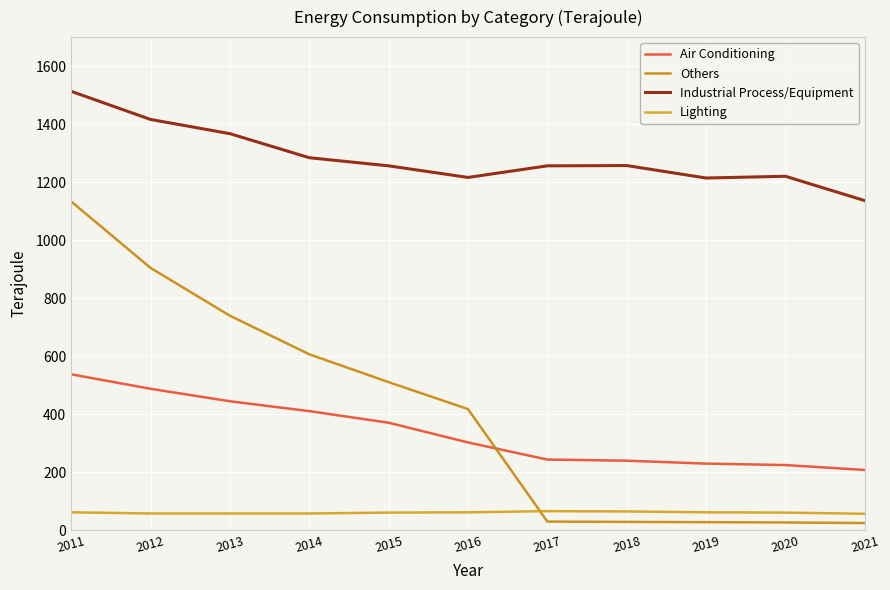

Is this an area chart (filled region under the line)?

No